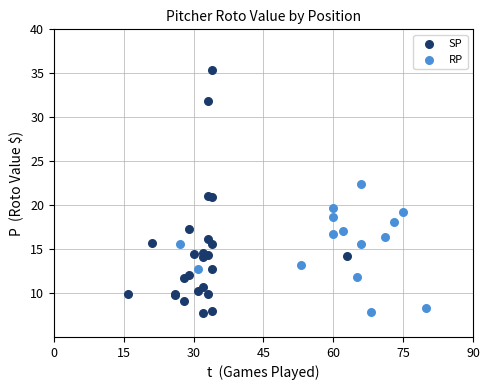

Which series has the largest Y range (max minus min)?

SP